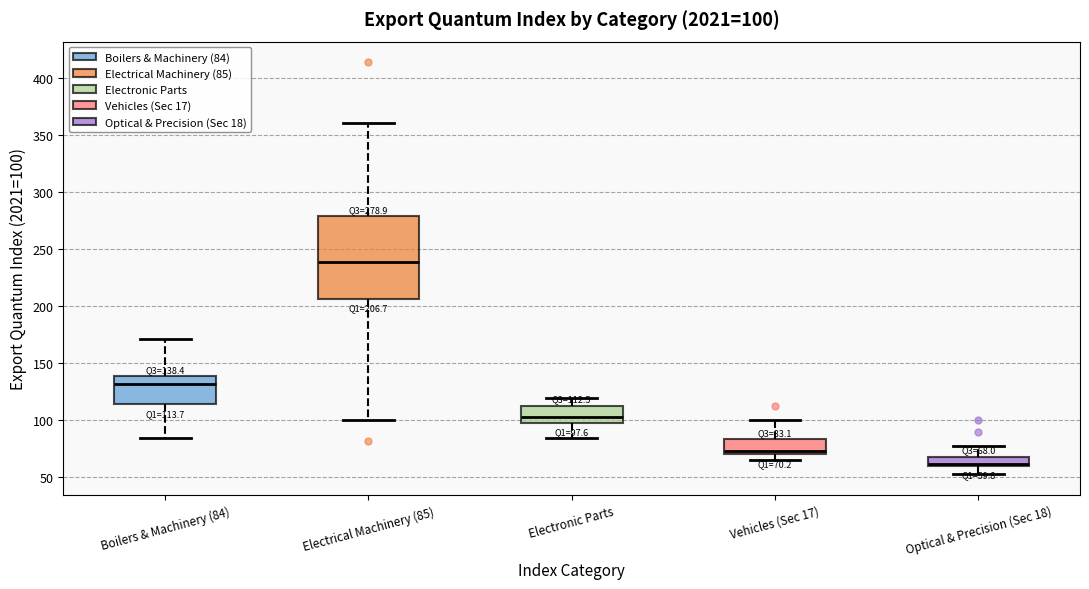

Which box is the tallest, from its lower edge to its upper edge?

Electrical Machinery (85)